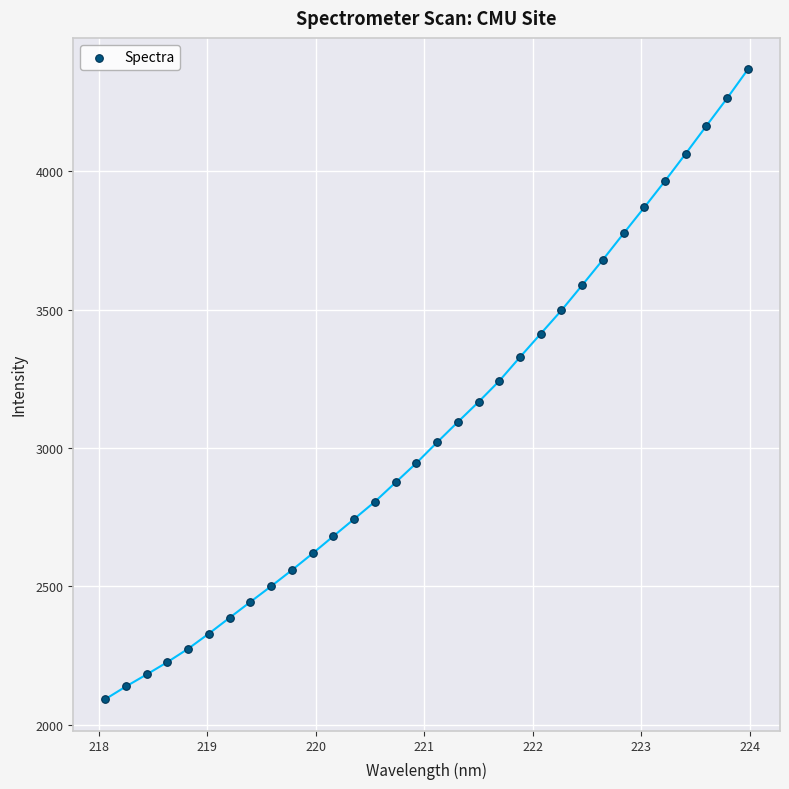

What is the range of Y values (max minus min)?

2276.5